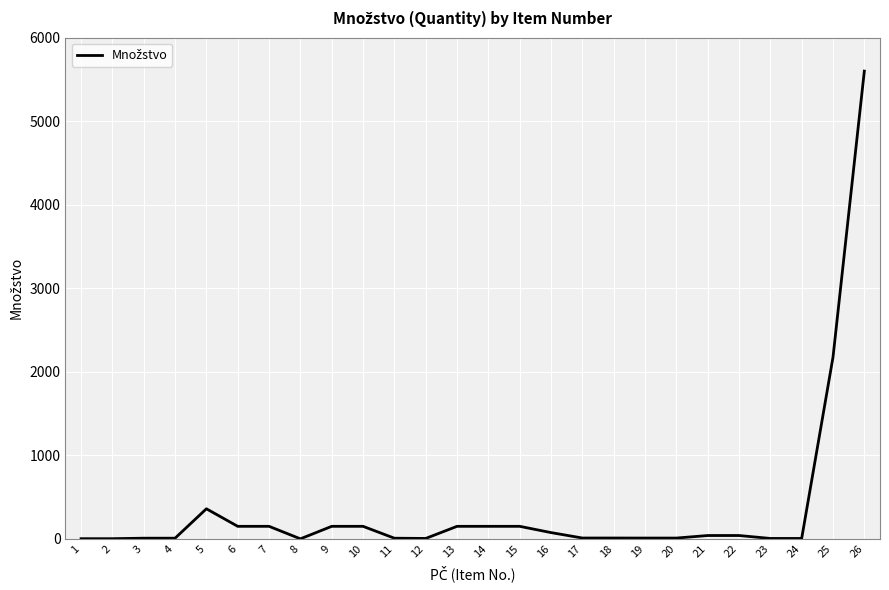

What is the difference between the maximum and minimum values?

5599.8